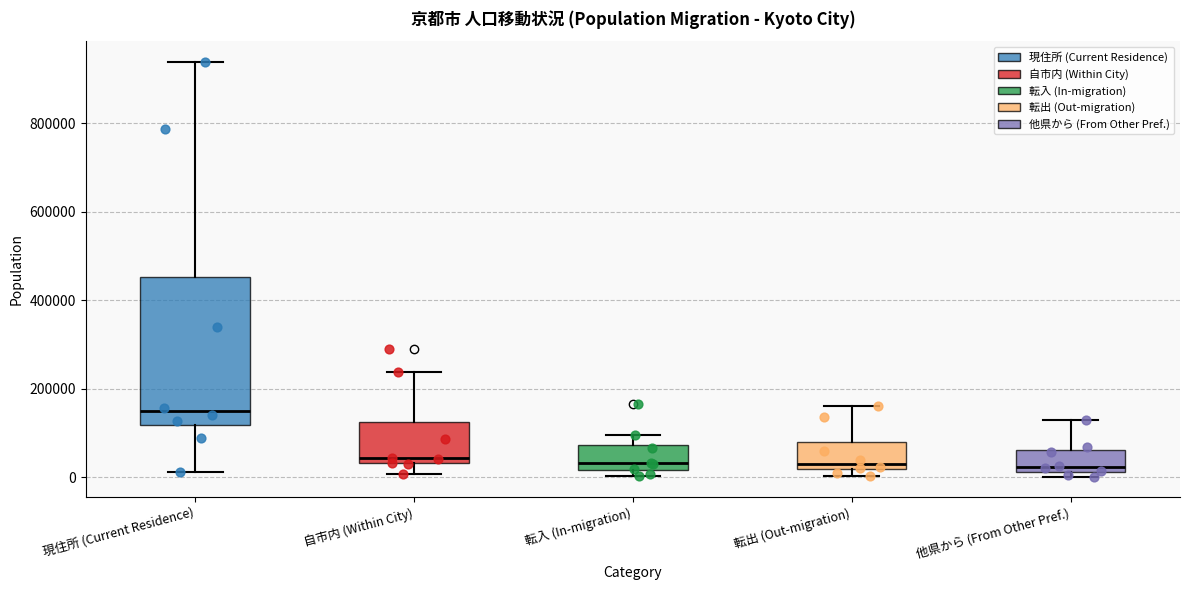

Reading left to right, read every box against the y-axis: the position of its median line, the range the box covers, and the ends of its whiskers. The values are not printed on the chart, so give them approximately, as read against the axis.

現住所 (Current Residence): median 140000, box 120000 to 460000, whiskers 20000 to 940000
自市内 (Within City): median 40000 (just above the box's lower edge), box 40000 to 120000, whiskers 0 to 240000
転入 (In-migration): median 40000, box 20000 to 80000, whiskers 0 to 100000
転出 (Out-migration): median 40000, box 20000 to 80000, whiskers 0 to 160000
他県から (From Other Pref.): median 20000 (just above the box's lower edge), box 20000 to 60000, whiskers 0 to 120000